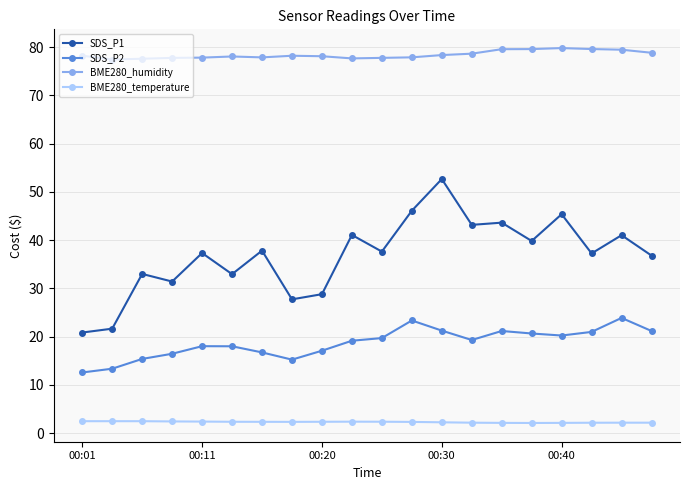

True or false: SDS_P2 has more than 0 interior local peaks.

True